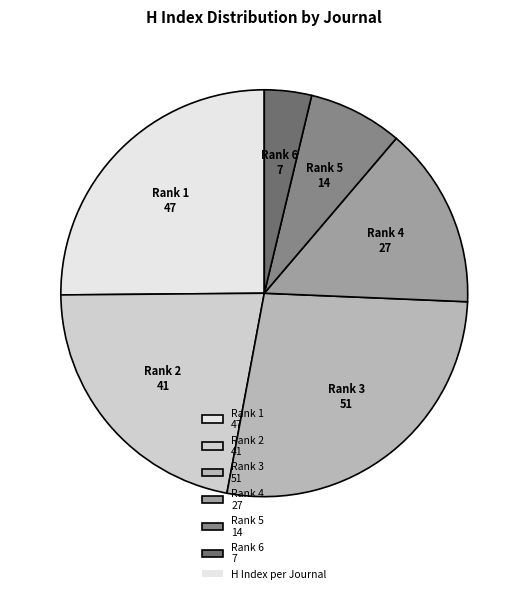

What is the largest slice in the pie chart?

Rank 3 51